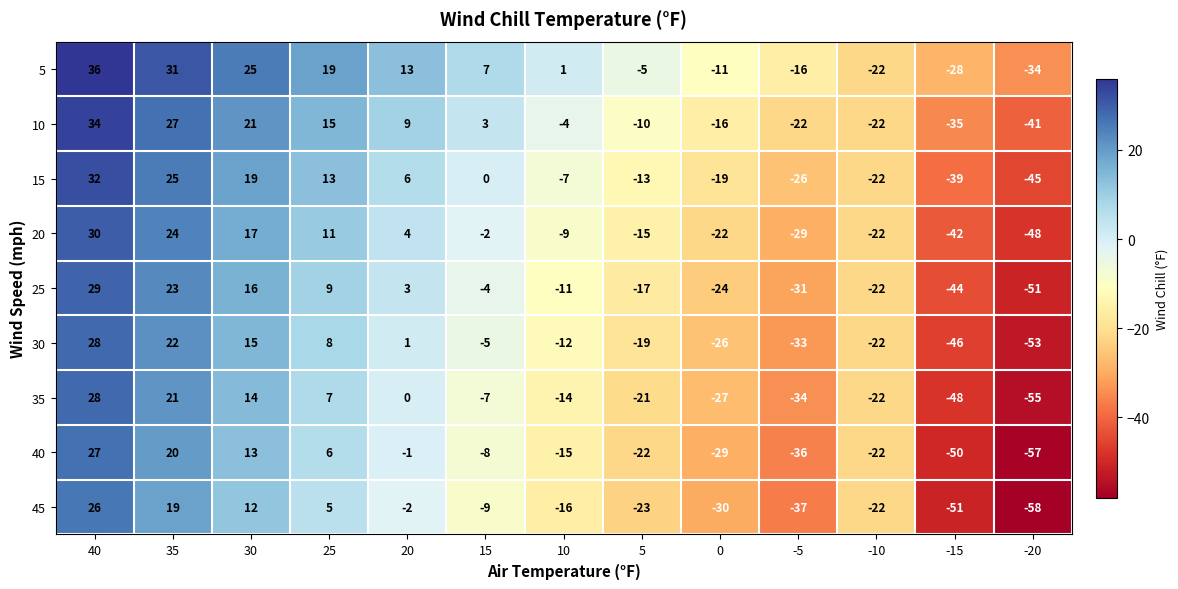

Which series has the largest total across all categories?

5